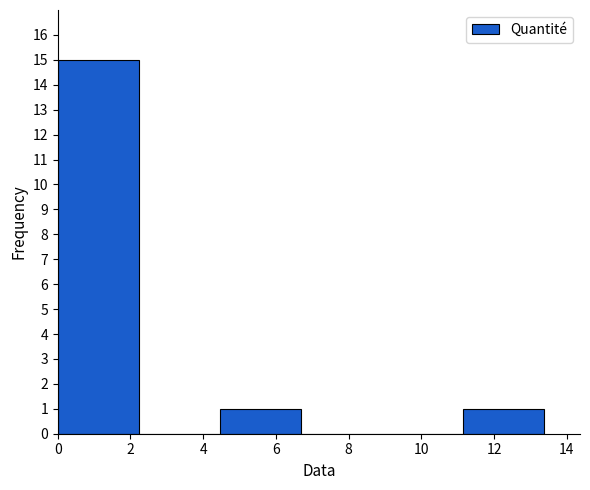

Reading left to right, transcribe this chart: for each bar, give the range it covers on the x-axis and its height. Neither the bar edges nor the heights are printed on the chart, so give them approximately, as read against the axes.

0.0 to 2.2: 15
2.2 to 4.4: 0
4.4 to 6.6: 1
6.6 to 9.0: 0
9.0 to 11.2: 0
11.2 to 13.4: 1